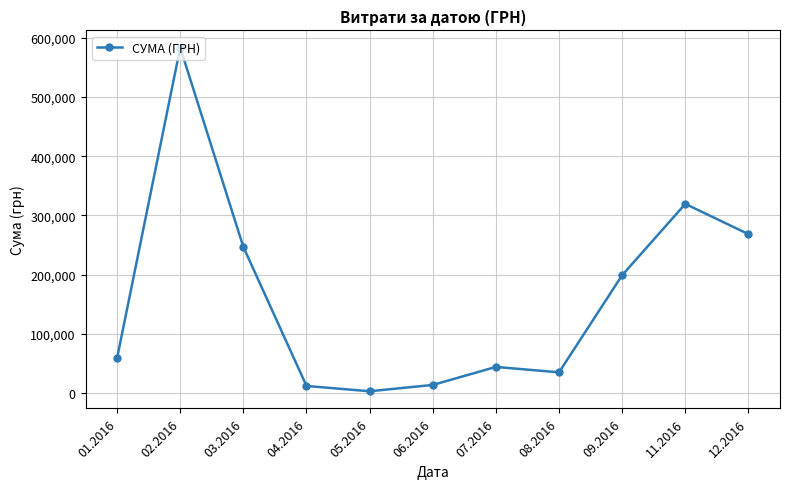

What is the label of the 8th point from the left?

08.2016